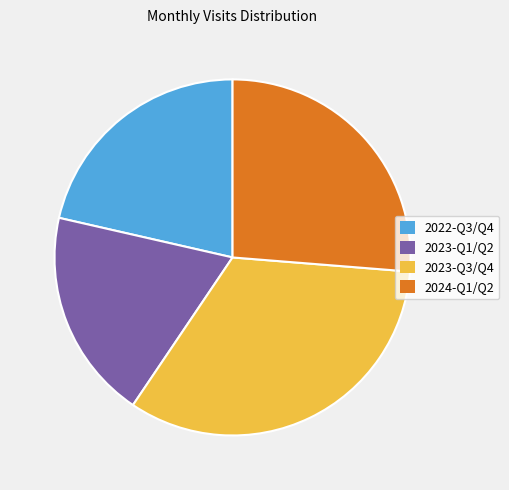

Which category has the biggest portion of the pie?

2023-Q3/Q4